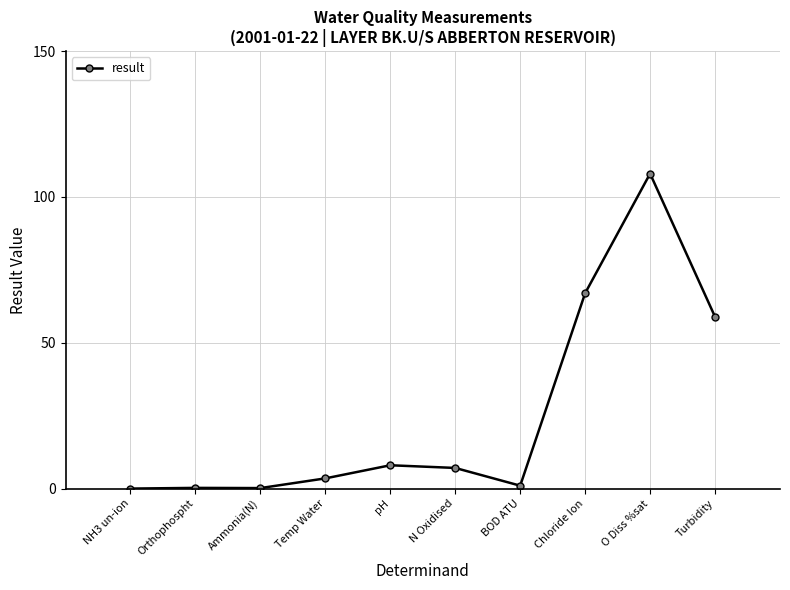

The chart shows a value of 7.1 at N Oxidised. True or false?

True